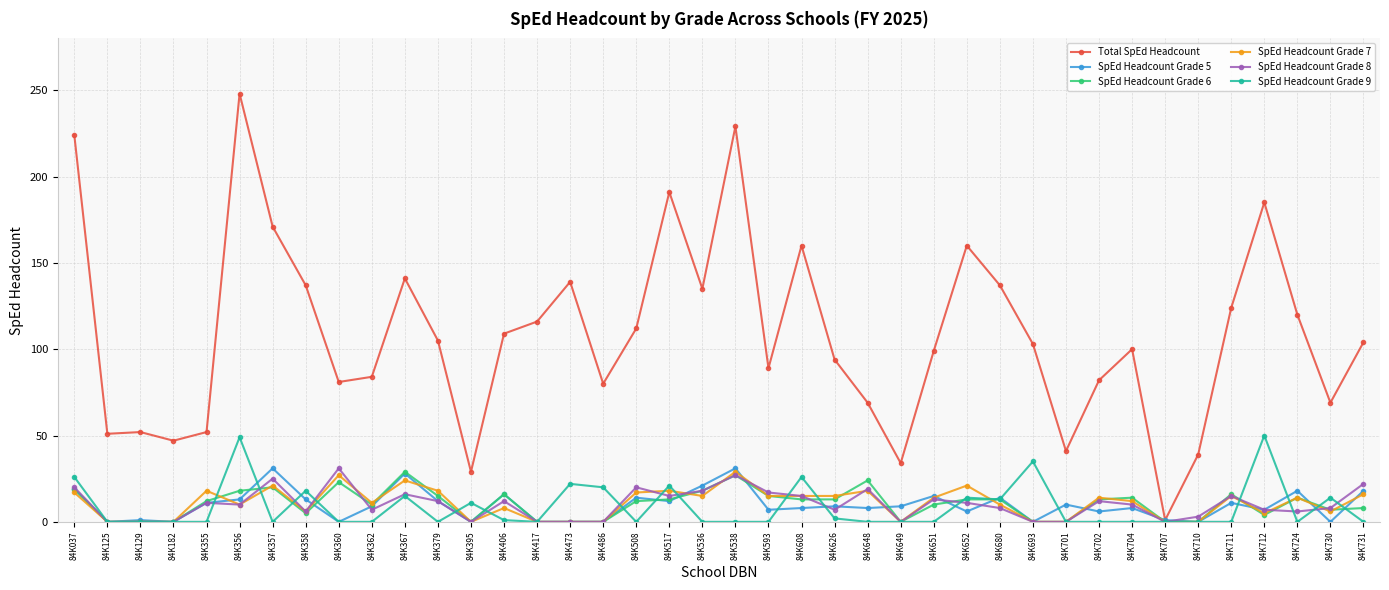

How many data points does each series have?

40